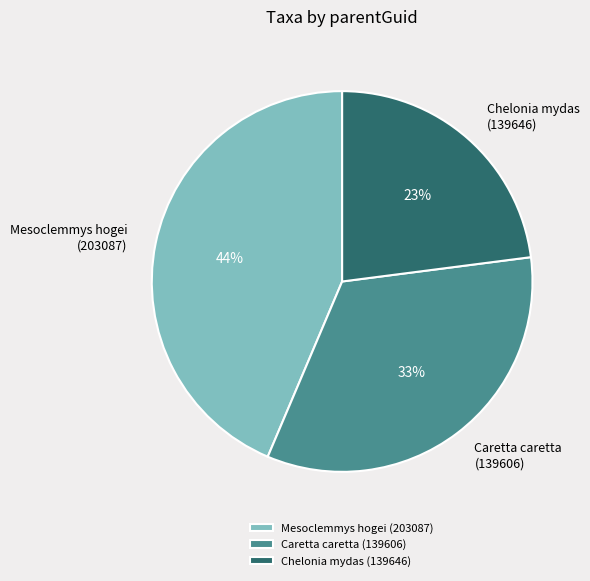

Which has a higher value, Caretta caretta (139606) or Mesoclemmys hogei (203087)?

Mesoclemmys hogei (203087)